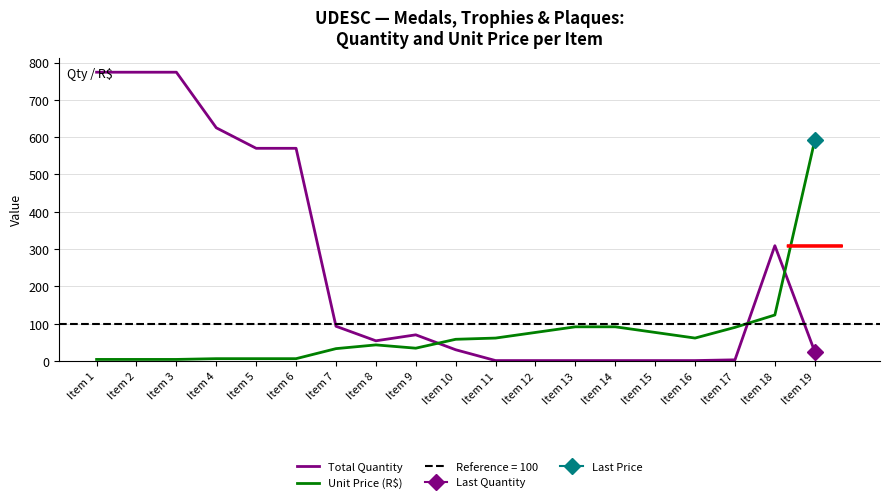

At which label is Total Quantity closest to 387?

Item 18